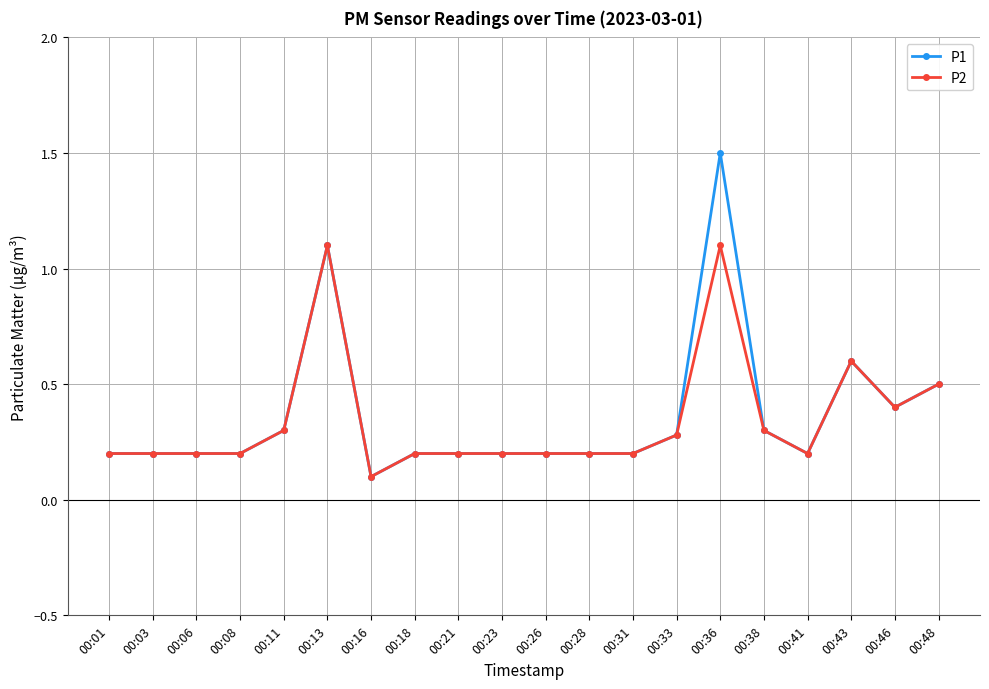

Which category has the lowest value in the P1 series?

00:16